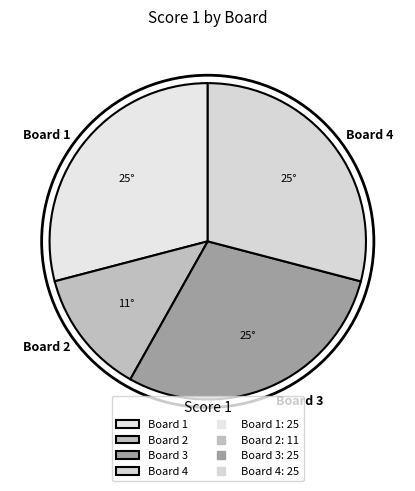

Does Board 2 represent more than half of the total?

No